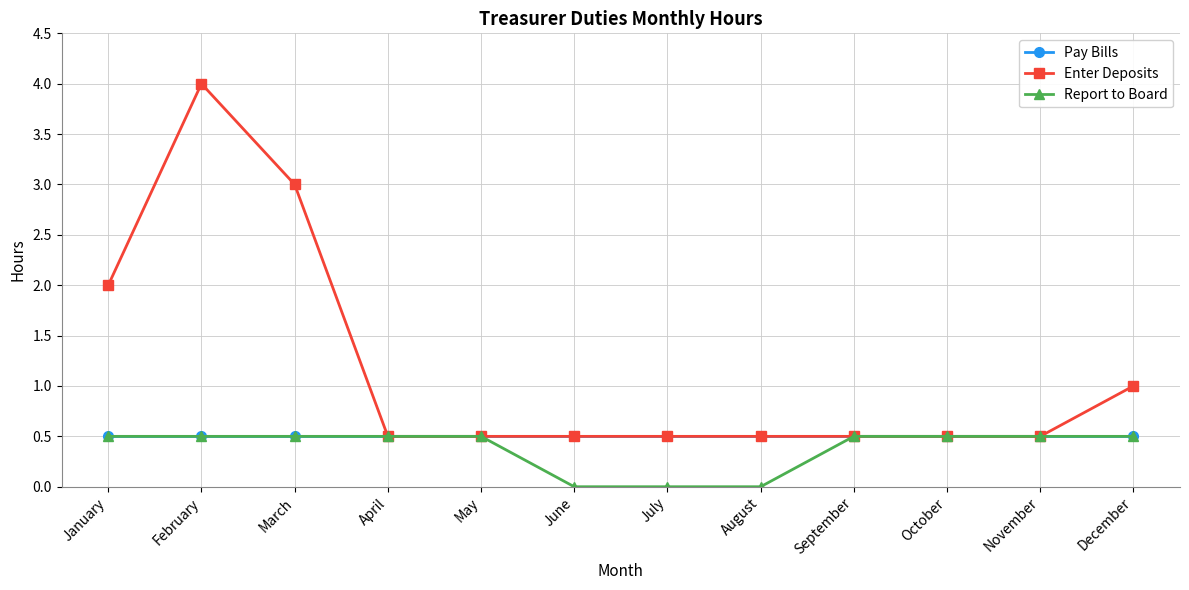

Reading right to left, transcribe all the data shown in this chart.

Pay Bills: December=0.5	November=0.5	October=0.5	September=0.5	August=0.5	July=0.5	June=0.5	May=0.5	April=0.5	March=0.5	February=0.5	January=0.5
Enter Deposits: December=1.0	November=0.5	October=0.5	September=0.5	August=0.5	July=0.5	June=0.5	May=0.5	April=0.5	March=3.0	February=4.0	January=2.0
Report to Board: December=0.5	November=0.5	October=0.5	September=0.5	August=0.0	July=0.0	June=0.0	May=0.5	April=0.5	March=0.5	February=0.5	January=0.5